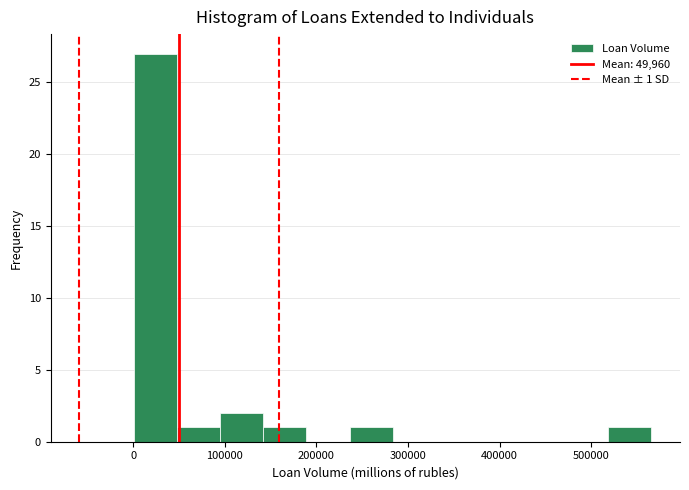

Which range on the x-axis has the tallest bar?

0 to 50000